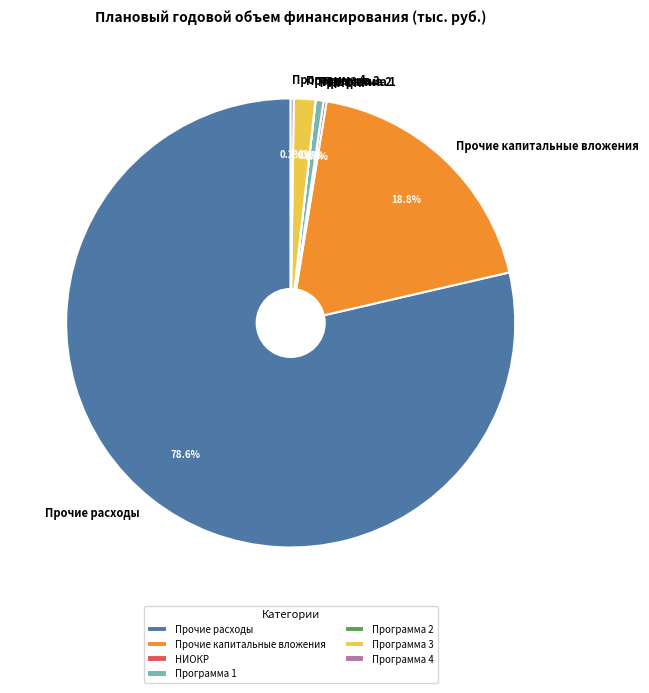

Is it true that Программа 1 is 11% of the pie?

False